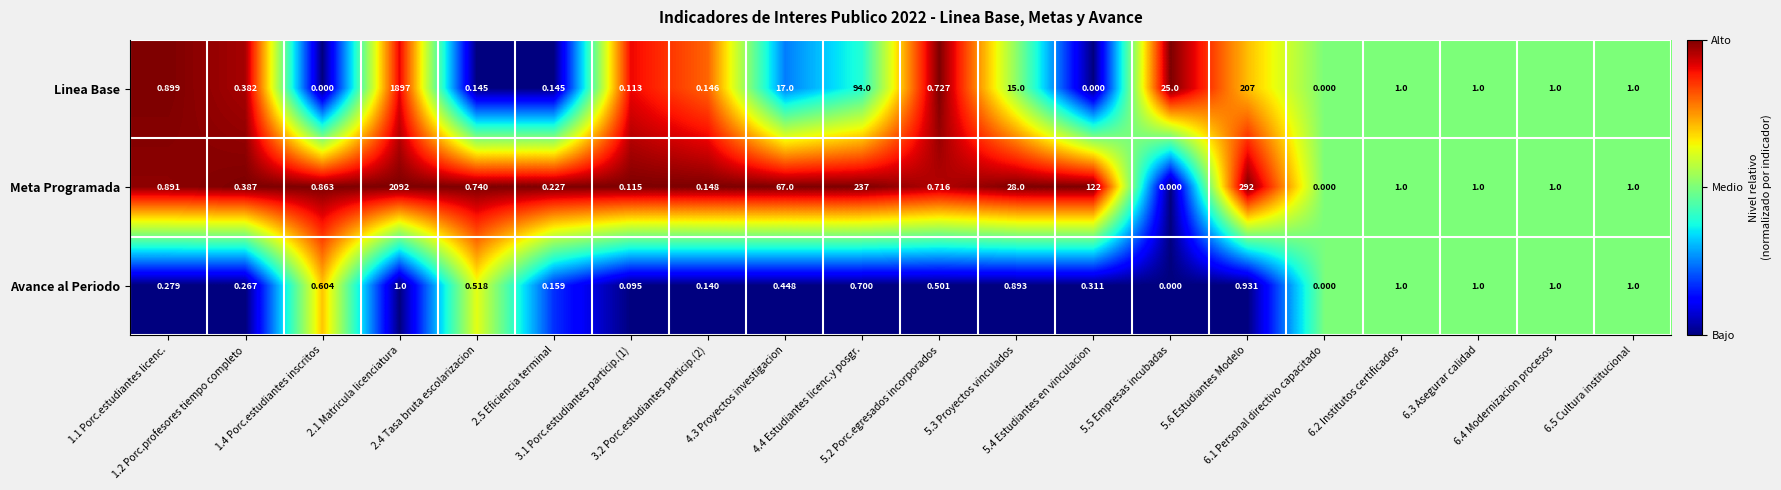

List the series in order of their peak value, lowest first.

Avance al Periodo, Linea Base, Meta Programada